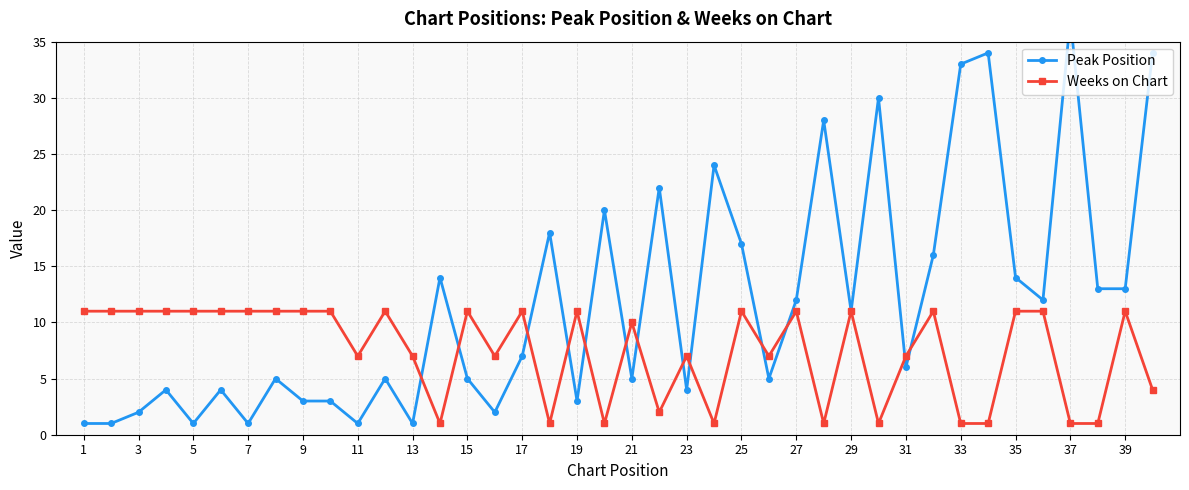

What is the average value of the Peak Position series?

12